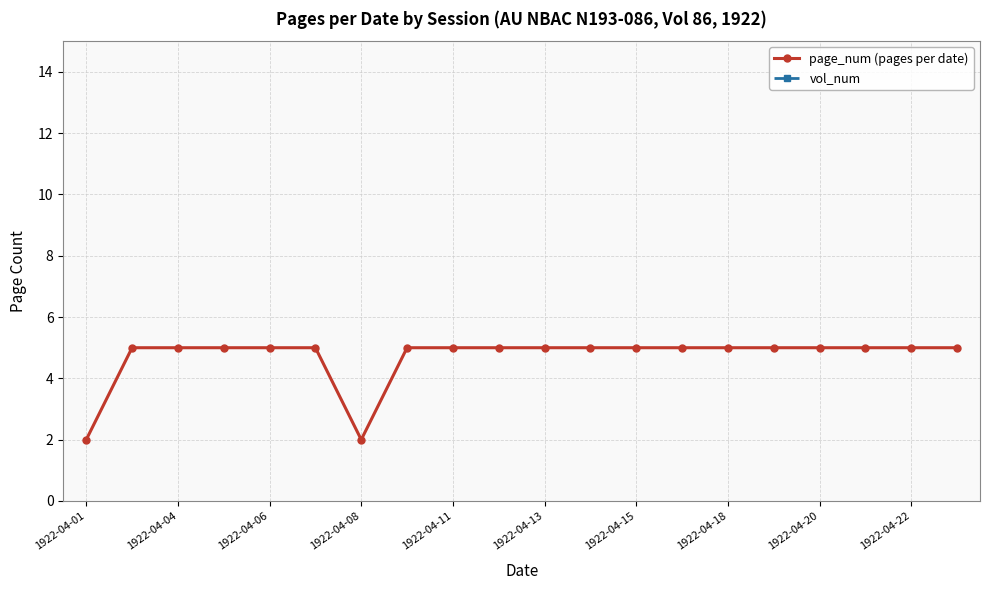

Which series has the widest spread of values?

page_num (pages per date)